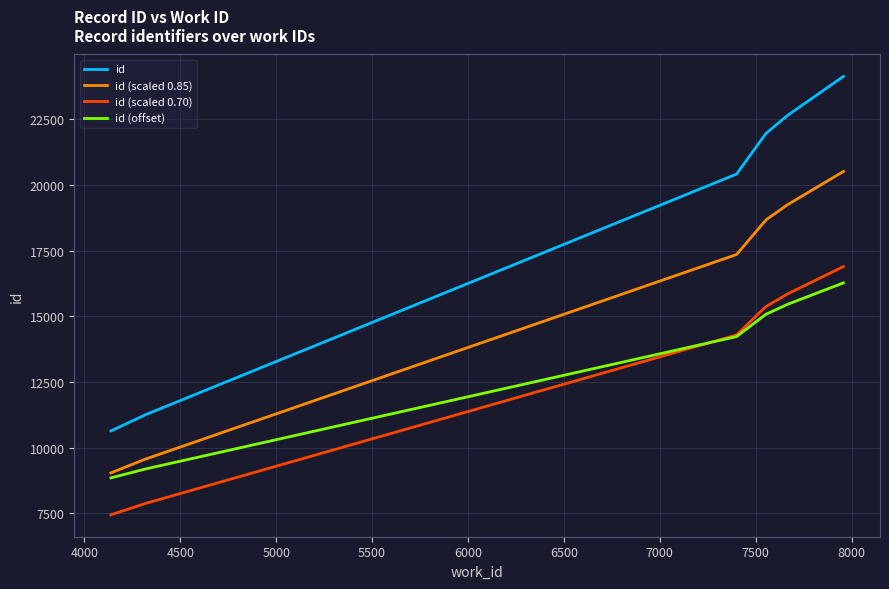

True or false: id and id (offset) intersect in this chart.

False